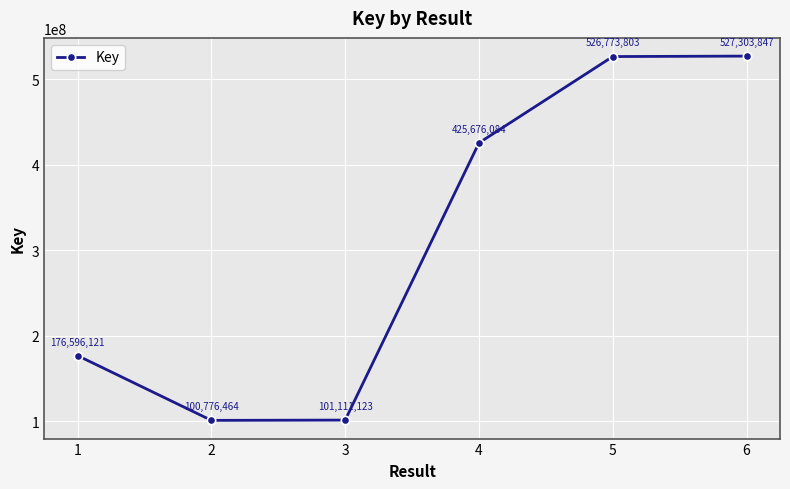

How many distinct data groups are displayed?

1